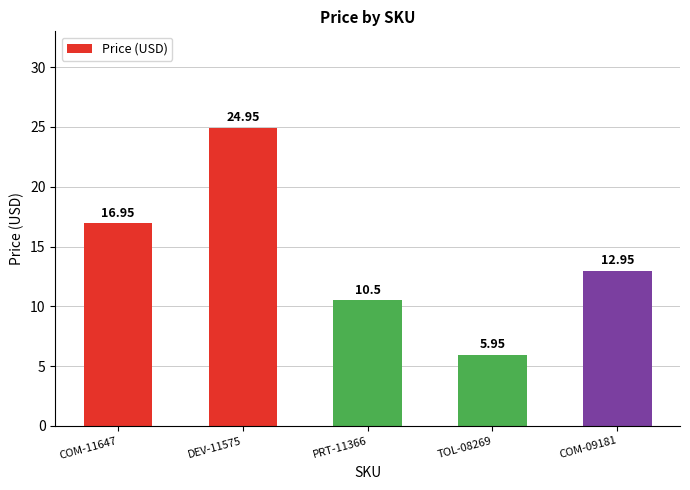

What is the change in value from COM-11647 to COM-09181?

-4.0